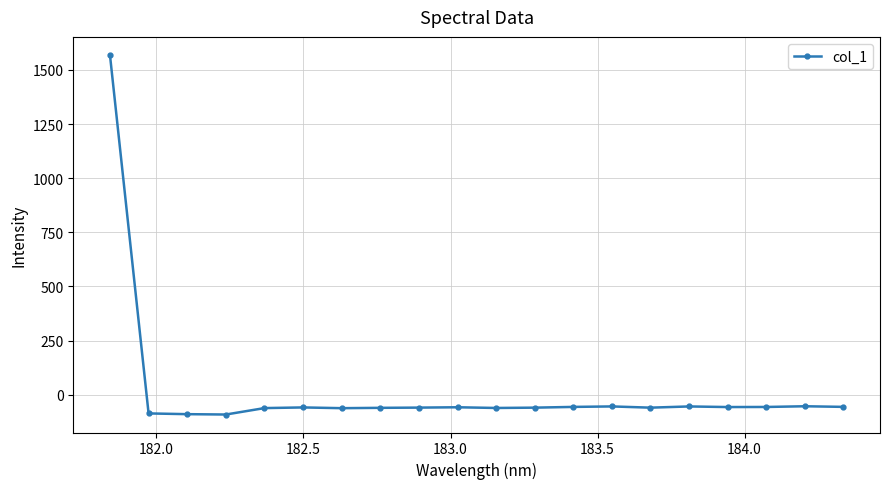

How many series are shown in this chart?

1